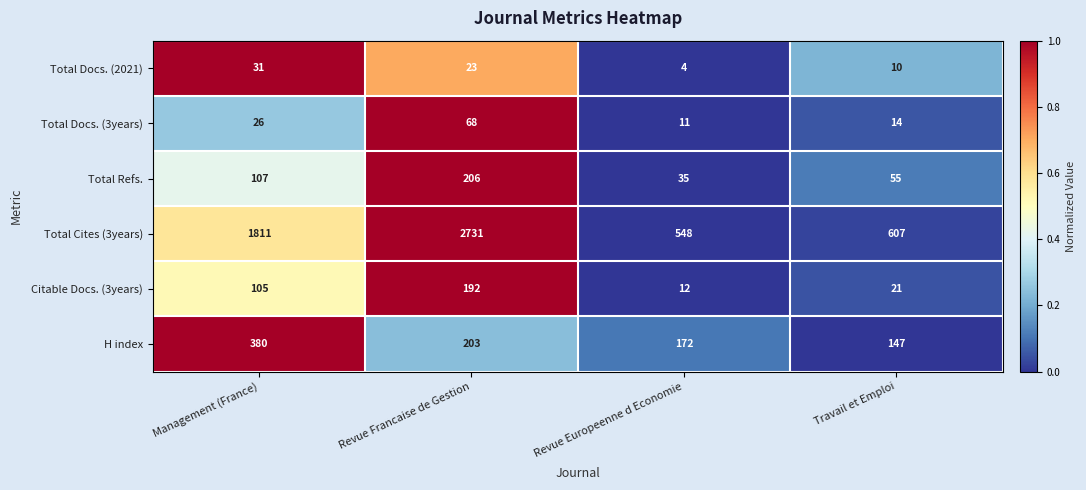

Which series changed the most between Revue Europeenne d Economie and Travail et Emploi?

Total Cites (3years)